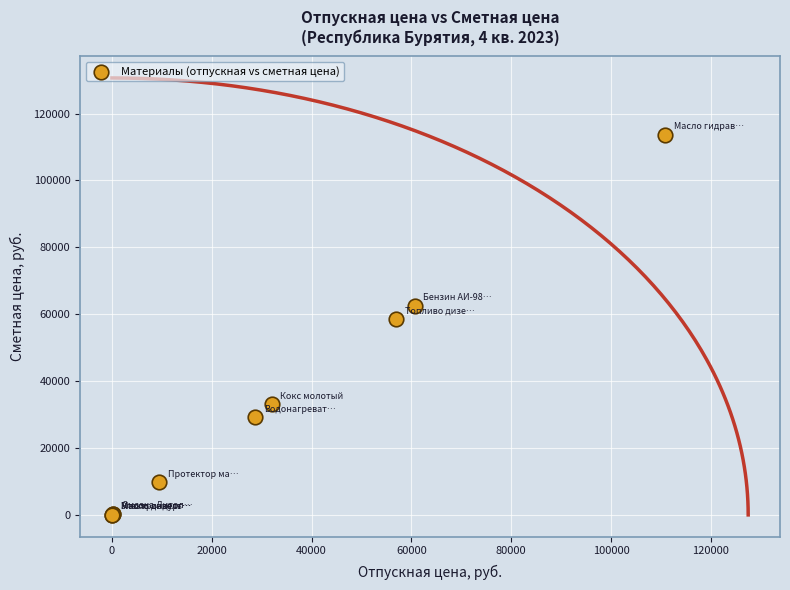

What Y value in the scatter plot is closest to 56800?

58625.3